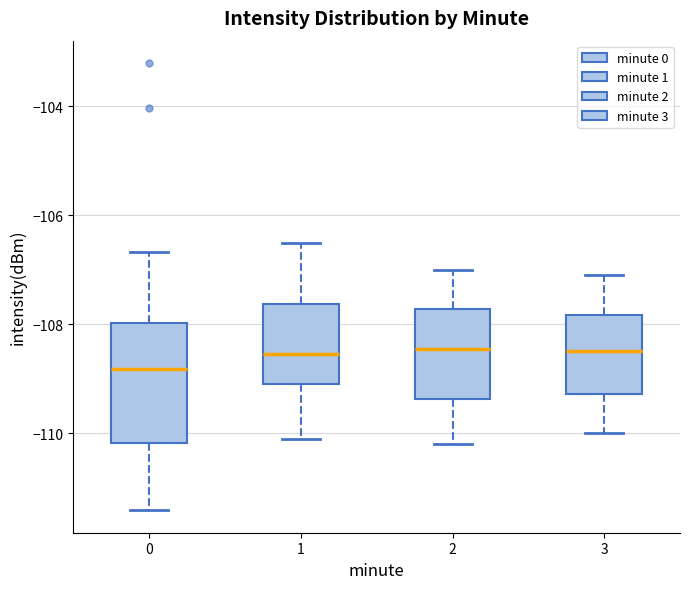

Reading left to right, transcribe this box plot: for each box, give where its median line is, the range the box spans, and where its two whiskers end, as read against the y-axis. The values are not printed on the chart, so give them approximately, as read against the axis.

0: median -108.8, box -110.2 to -108.0, whiskers -111.4 to -106.6
1: median -108.6, box -109.0 to -107.6, whiskers -110.0 to -106.6
2: median -108.4, box -109.4 to -107.8, whiskers -110.2 to -107.0
3: median -108.4, box -109.2 to -107.8, whiskers -110.0 to -107.0